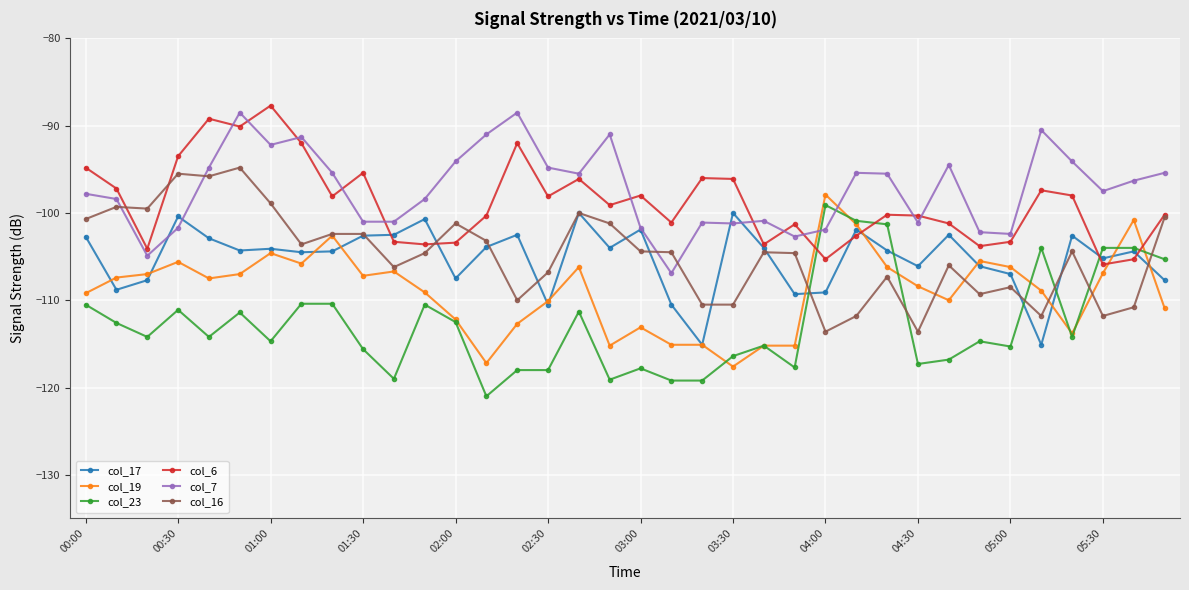

How many distinct data groups are displayed?

6